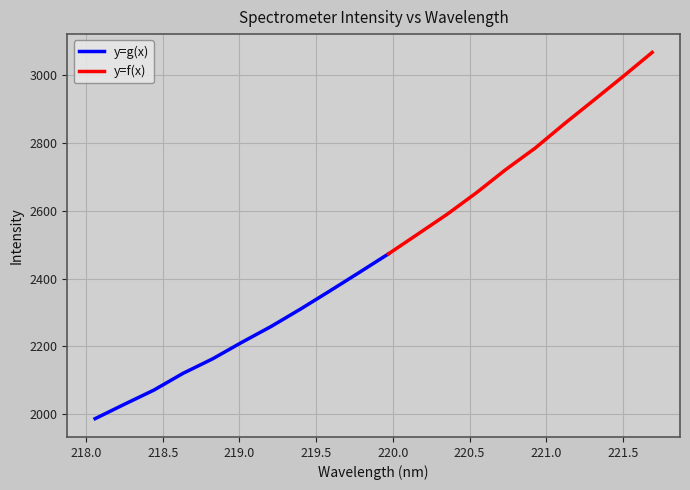

How many values exceed 2473?

10